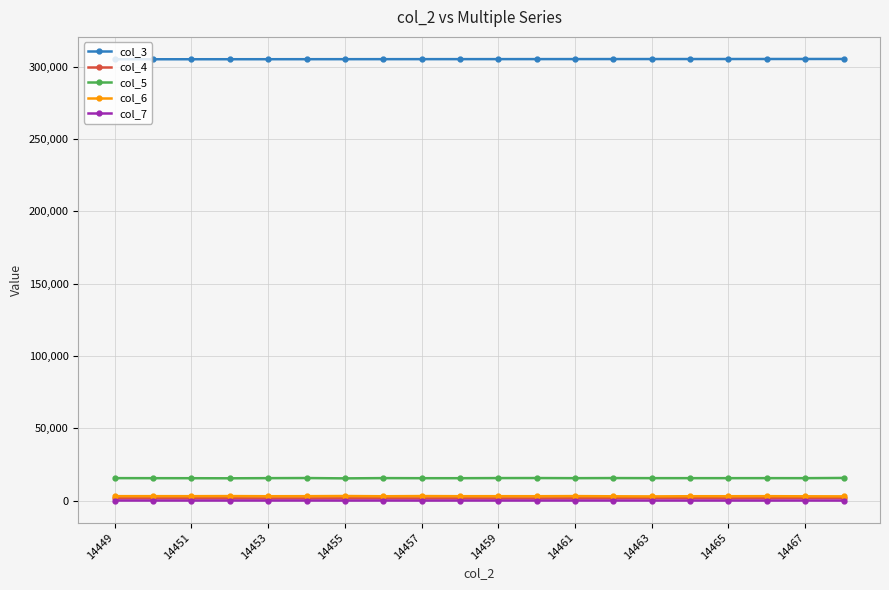

At how many categories does at least one series exceed 139371?

20